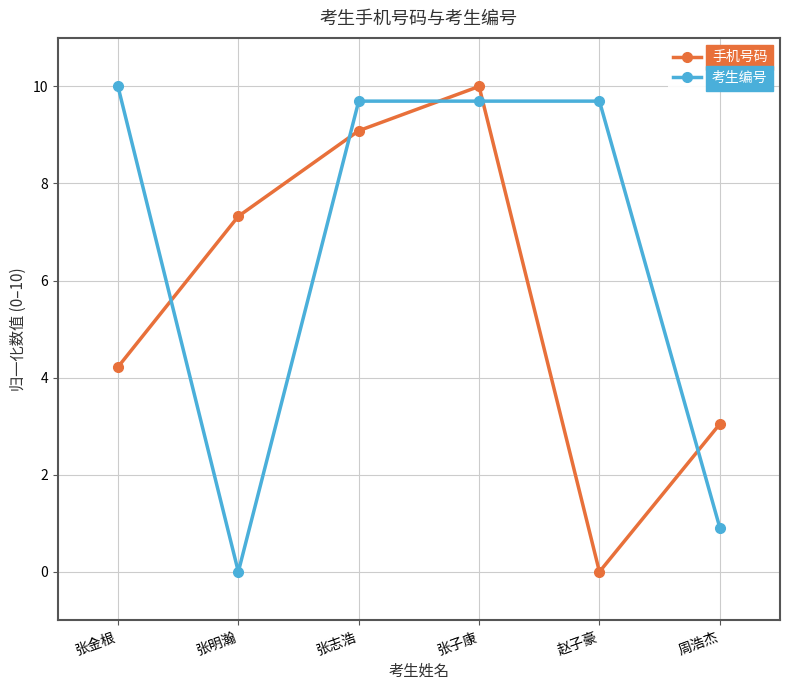

What position from the right is 张志浩?

4